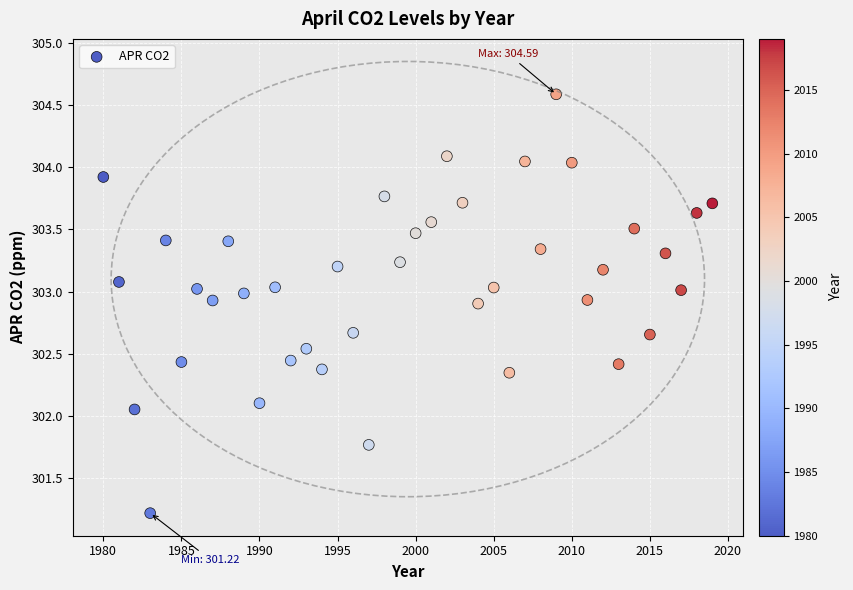

What is the range of X values (max minus min)?

39.0